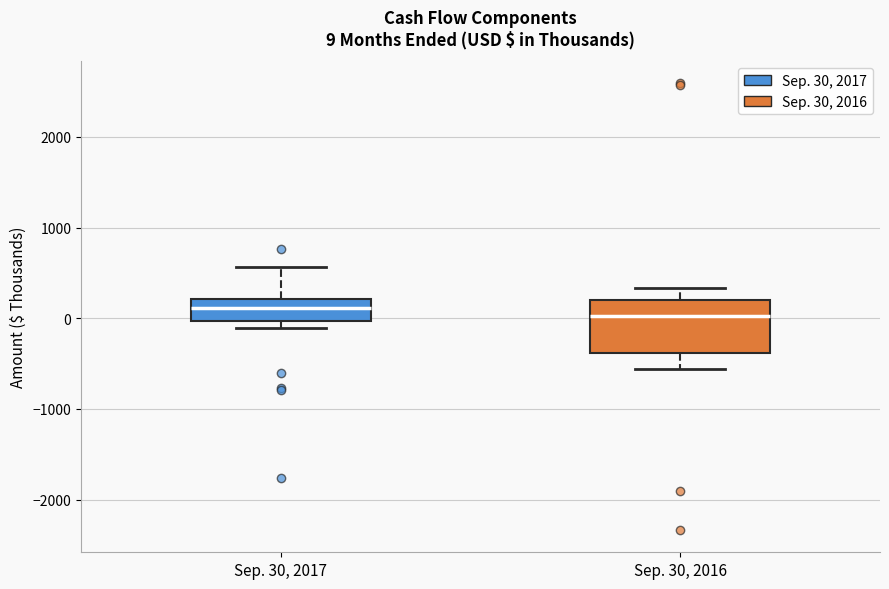

Comparing the boxes themselves (not the whiskers), which one is the tallest?

Sep. 30, 2016